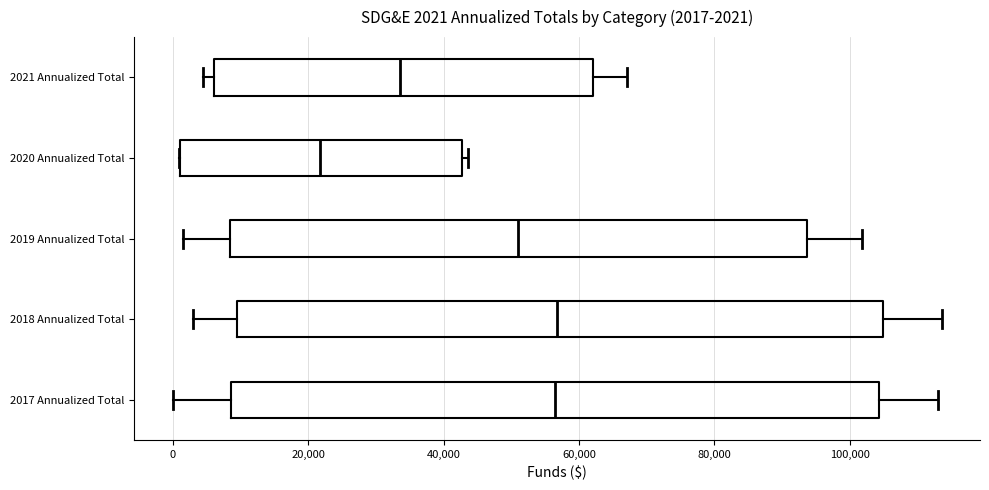

Which box's median line is the furthest to the left?

2020 Annualized Total